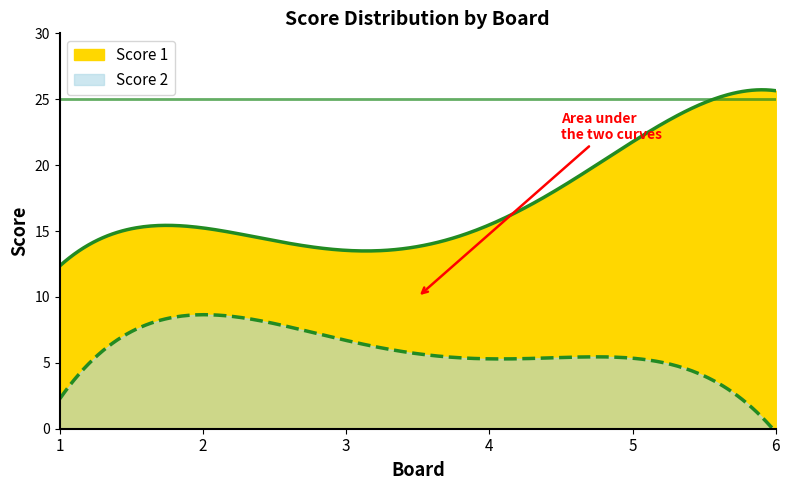

Rank the series by their average value, from lowest to highest.

Score 2, Score 1